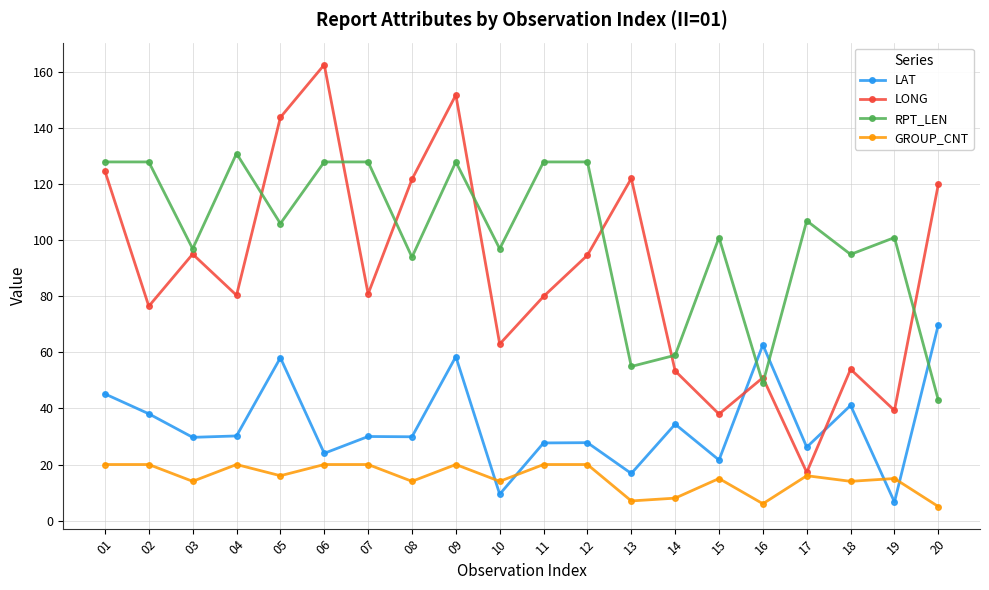

Which category has the lowest value in the LONG series?

17